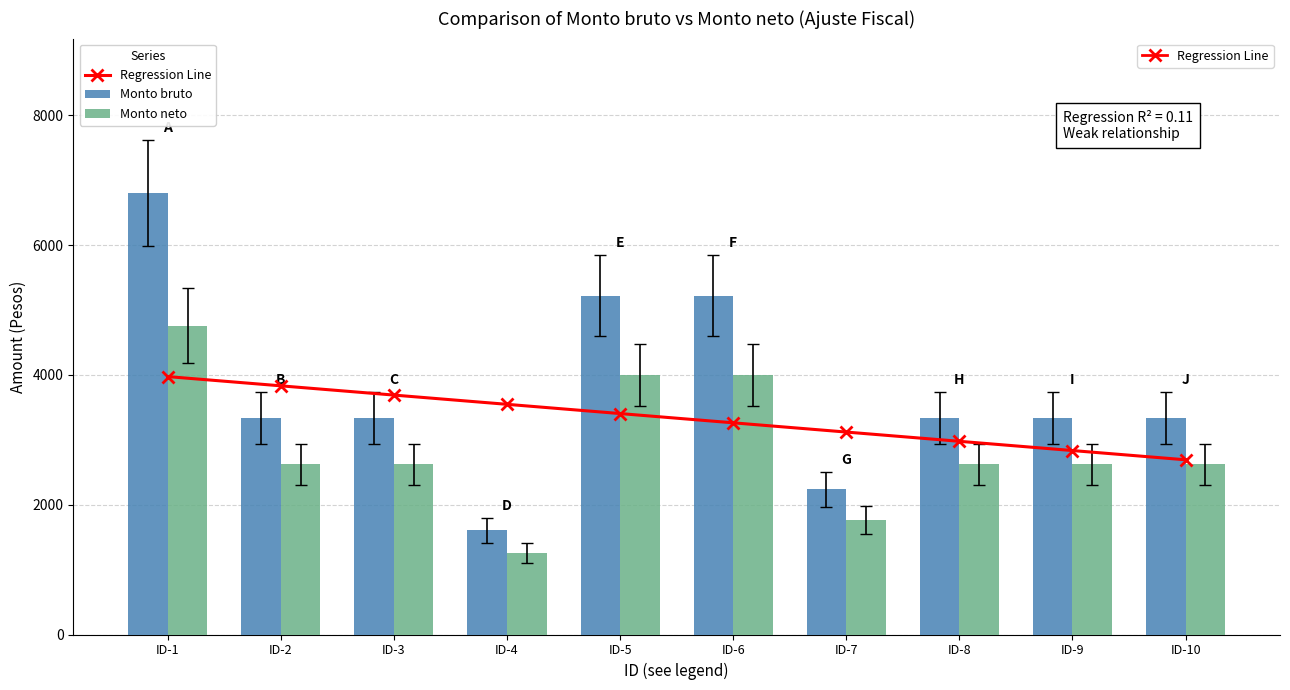

Is it true that Monto neto equals 3993.9 at ID-6?

True